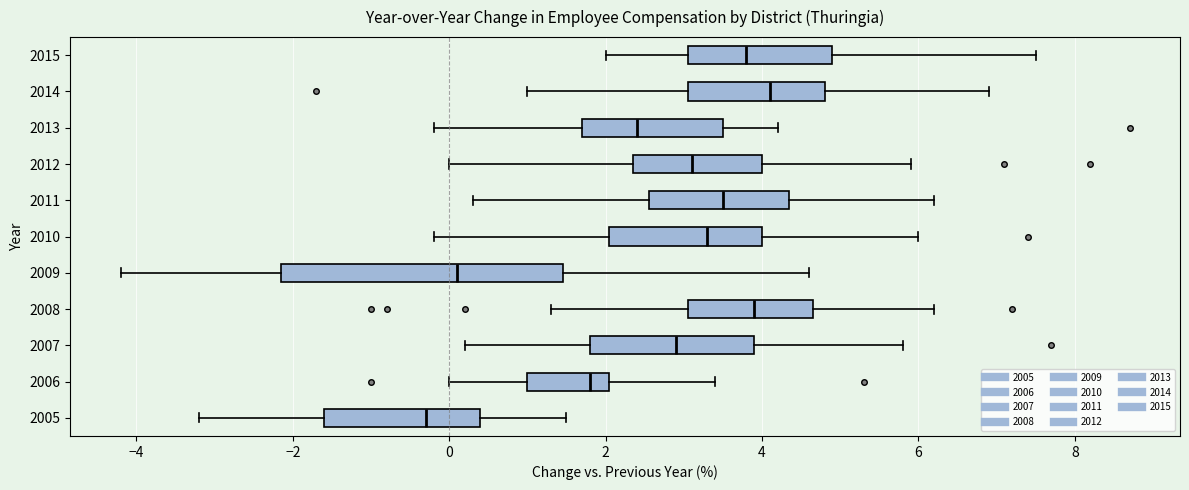

Reading bottom to top, read every box against the x-axis: the position of its median line, the range the box covers, and the ends of its whiskers. The values are not printed on the chart, so give them approximately, as read against the axis.

2005: median -0.2, box -1.6 to 0.4, whiskers -3.2 to 1.6
2006: median 1.8, box 1.0 to 2.0, whiskers 0.0 to 3.4
2007: median 3.0, box 1.8 to 4.0, whiskers 0.2 to 5.8
2008: median 4.0, box 3.0 to 4.6, whiskers 1.4 to 6.2
2009: median 0.2, box -2.2 to 1.4, whiskers -4.2 to 4.6
2010: median 3.4, box 2.0 to 4.0, whiskers -0.2 to 6.0
2011: median 3.6, box 2.6 to 4.4, whiskers 0.4 to 6.2
2012: median 3.2, box 2.4 to 4.0, whiskers 0.0 to 6.0
2013: median 2.4, box 1.8 to 3.6, whiskers -0.2 to 4.2
2014: median 4.2, box 3.0 to 4.8, whiskers 1.0 to 7.0
2015: median 3.8, box 3.0 to 5.0, whiskers 2.0 to 7.6